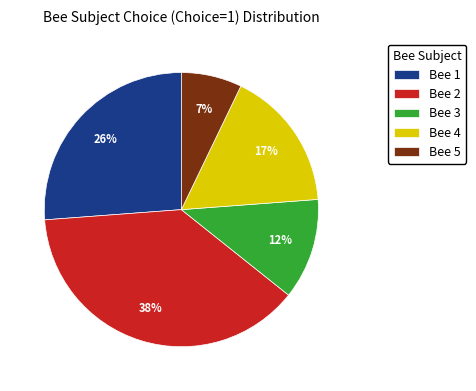

How many slices are in this pie chart?

5